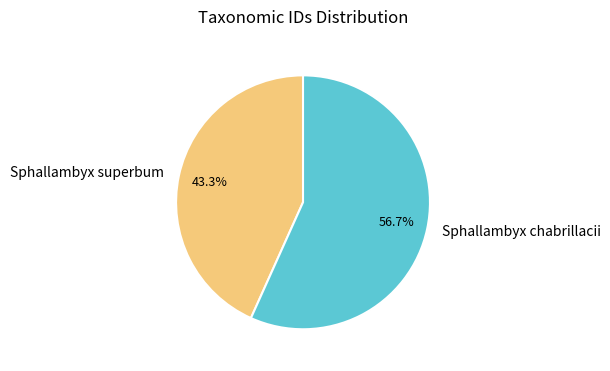

Between Sphallambyx chabrillacii and Sphallambyx superbum, which is larger?

Sphallambyx chabrillacii